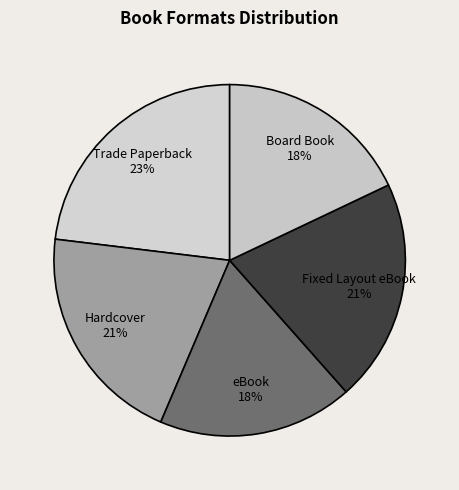

The Board Book slice represents 11% of the pie. True or false?

False